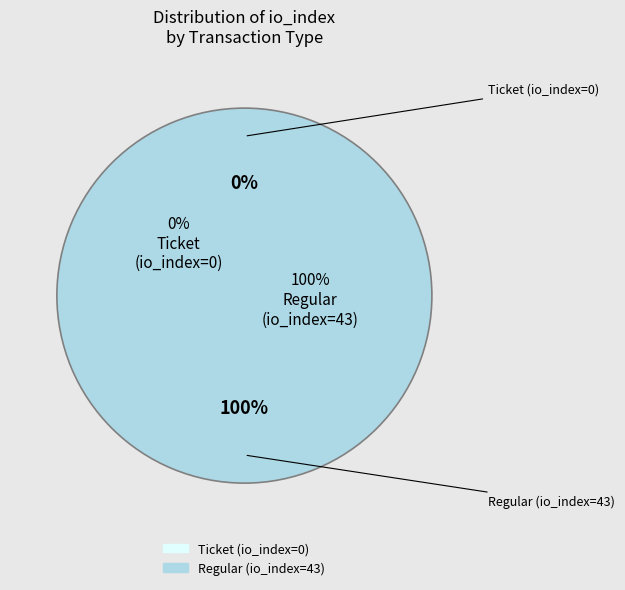

To the nearest percent, what percentage of the pie is Regular (io_index=43)?

100%